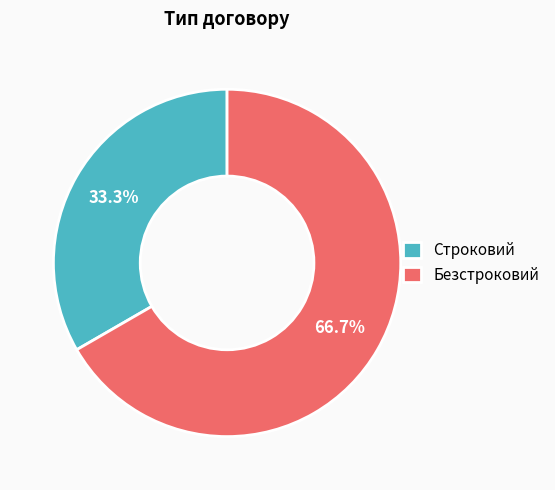

Which slice represents more than half of the pie?

Безстроковий